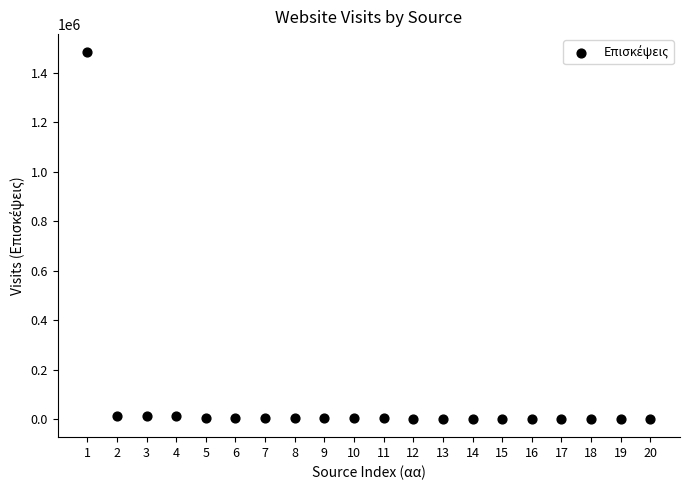

What is the range of X values (max minus min)?

19